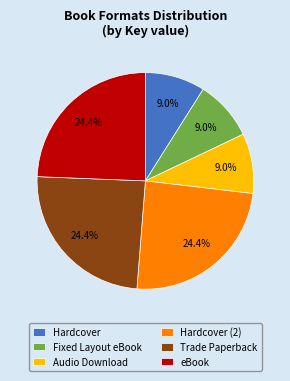

To the nearest percent, what is the combined percentage of Audio Download and Trade Paperback?

33%